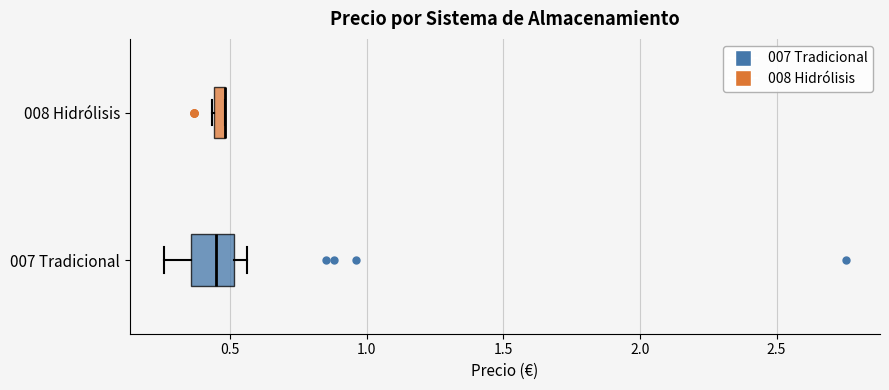

Comparing the boxes themselves (not the whiskers), which one is the widest?

007 Tradicional